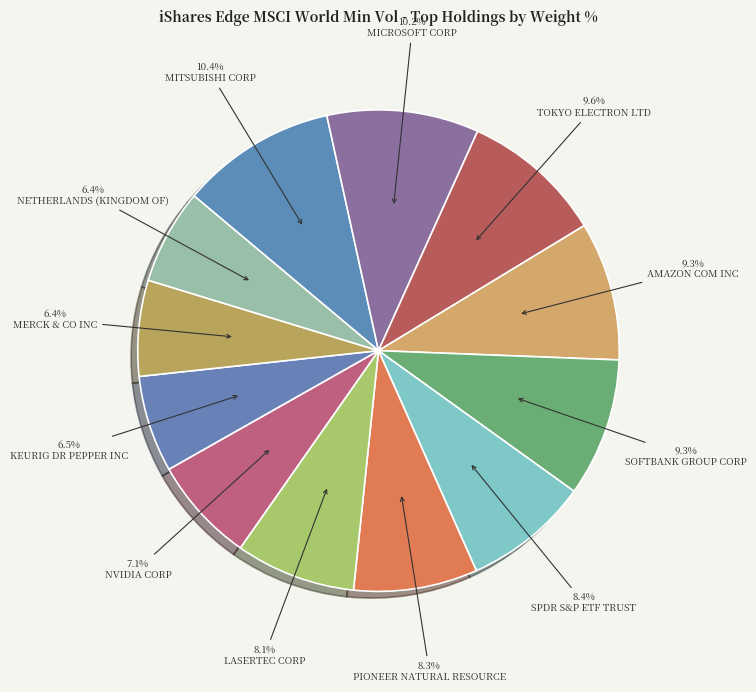

To the nearest percent, what is the difference between the largest and smallest slice percentages?

4%